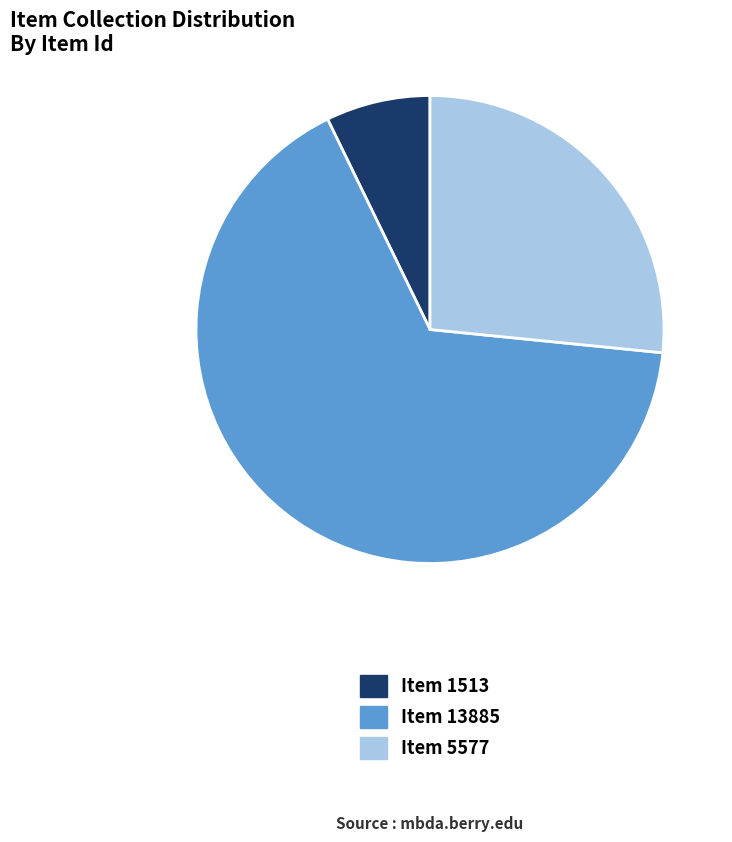

Combined, do Item 1513 and Item 5577 account for over 50%?

No